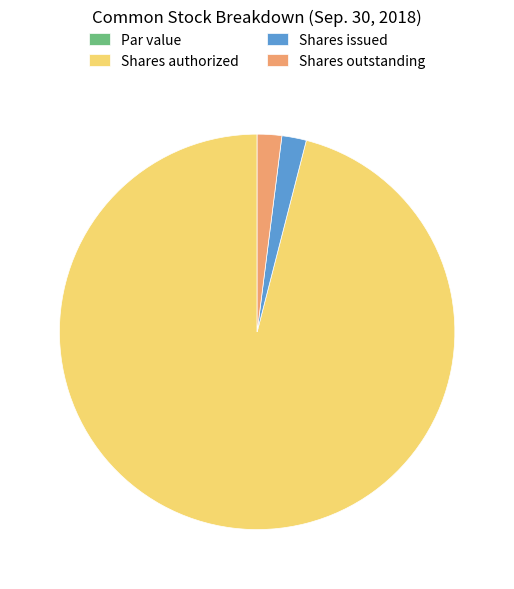

Which slice is the largest?

Shares authorized